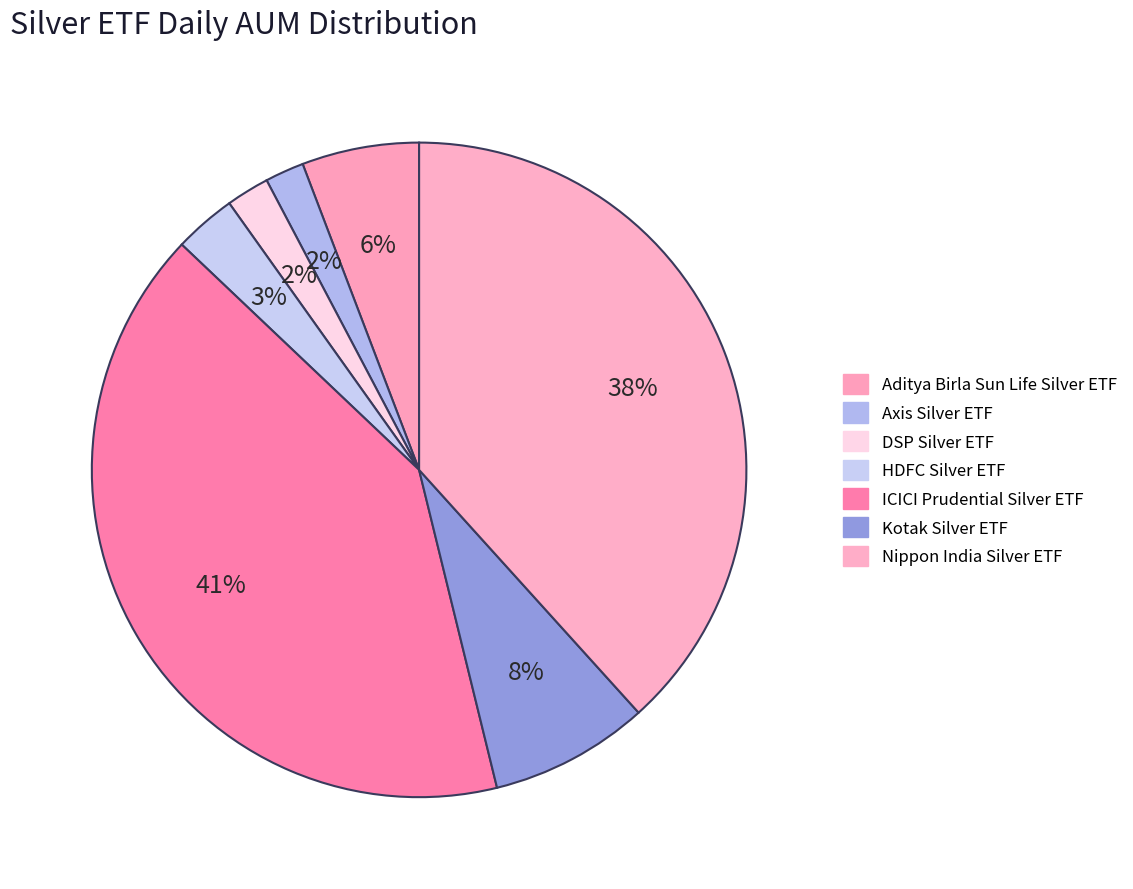

What is the change in value from DSP Silver ETF to HDFC Silver ETF?

+50.6